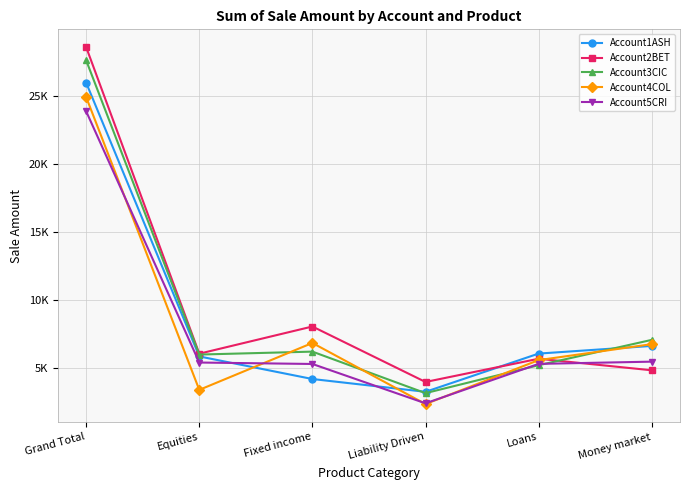

Between Grand Total and Fixed income, which is larger?

Grand Total